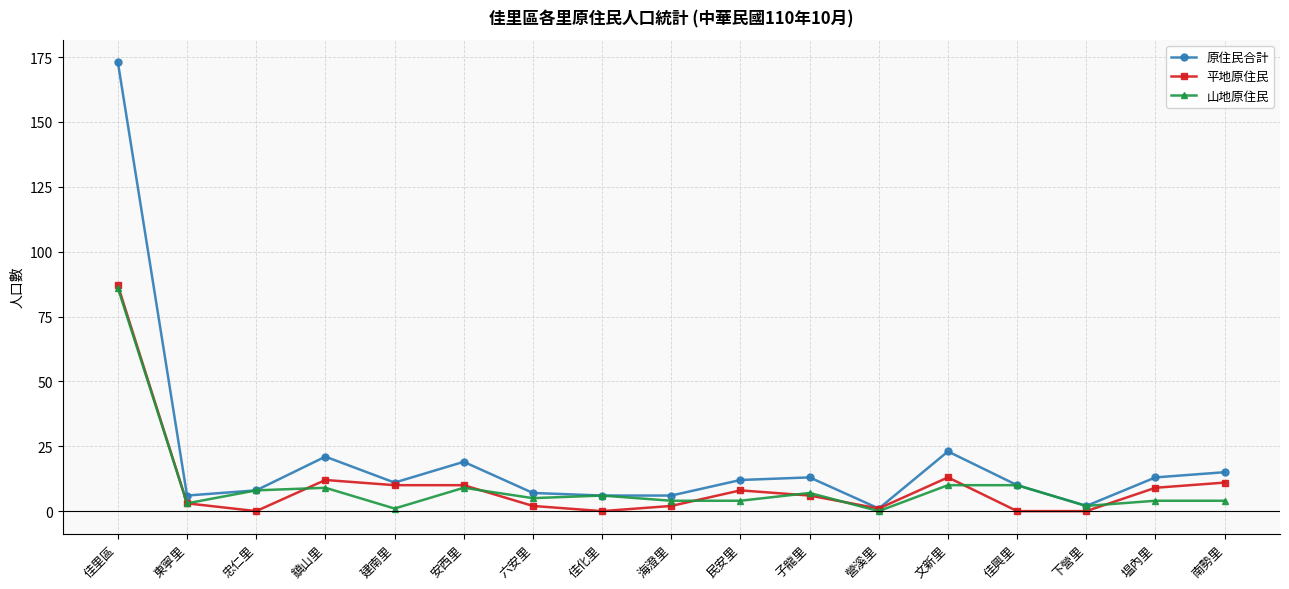

The 山地原住民 series shows 5 at 六安里. True or false?

True